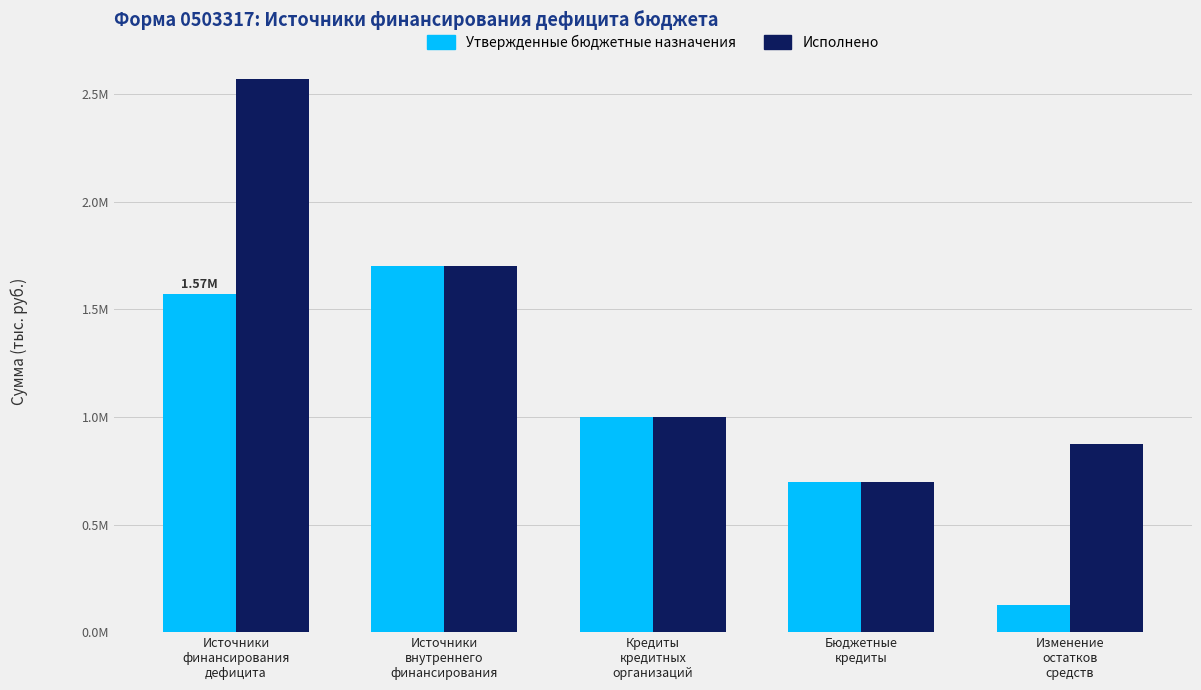

At how many categories does at least one series exceed 394624?

5